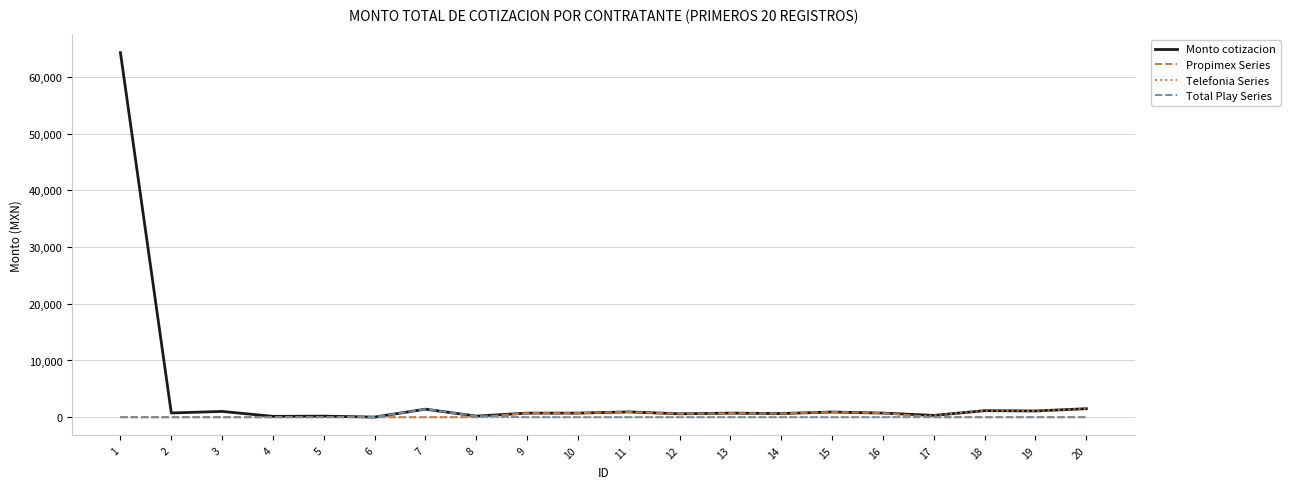

What is the difference between the Propimex Series values at 14 and 8?

648.0